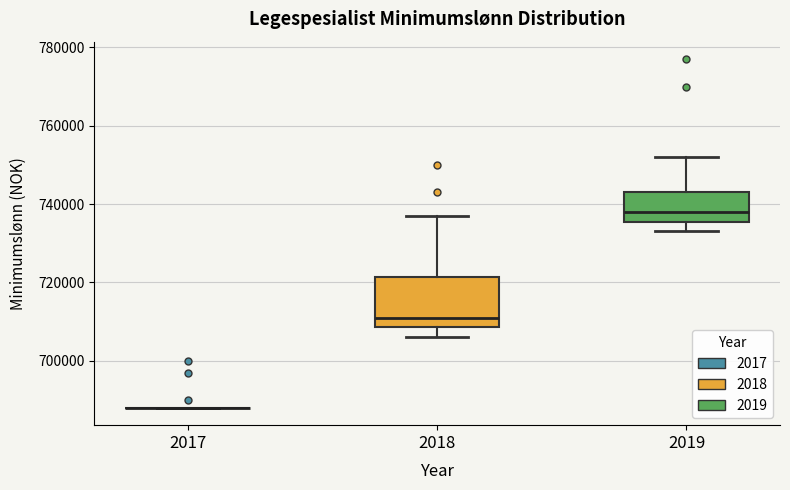

Reading left to right, read every box against the y-axis: the position of its median line, the range the box covers, and the ends of its whiskers. The values are not printed on the chart, so give them approximately, as read against the axis.

2017: box collapsed to a line at 688000, whiskers 688000 to 688000
2018: median 712000, box 708000 to 722000, whiskers 706000 to 738000
2019: median 738000, box 736000 to 742000, whiskers 734000 to 752000